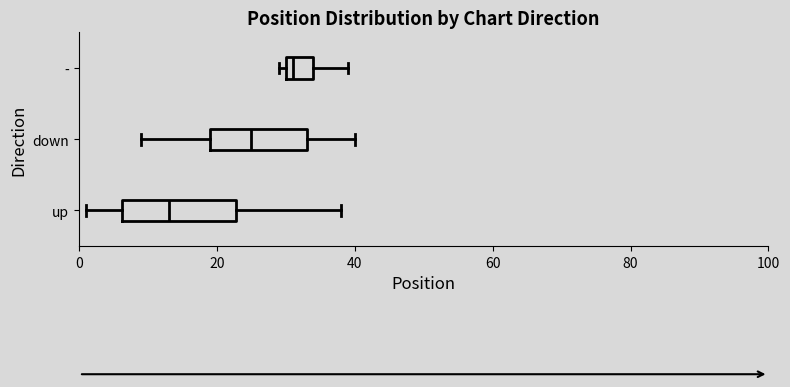

Where does the median line of the box for up sit on the x-axis? The values are not printed on the chart, so give them approximately, as read against the axis.

14